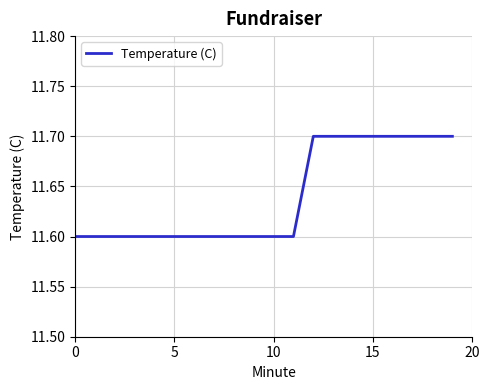

Reading left to right, extract all data points from this chart.

11.6	11.6	11.6	11.6	11.6	11.6	11.6	11.6	11.6	11.6	11.6	11.6	11.7	11.7	11.7	11.7	11.7	11.7	11.7	11.7